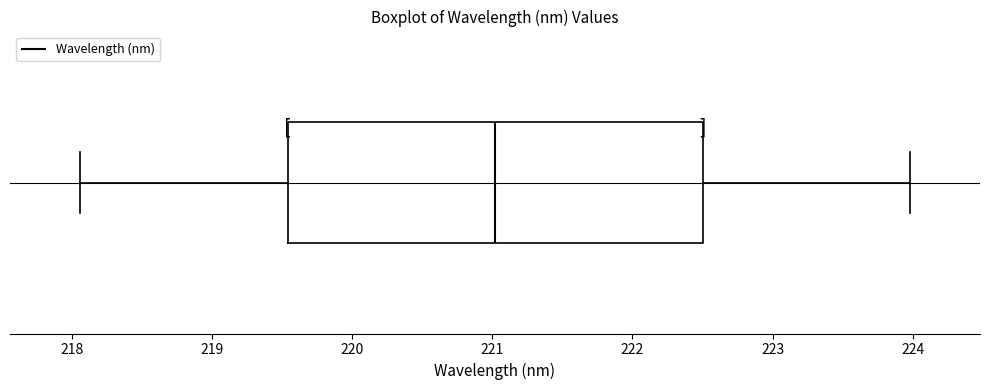

Transcribe this box plot: give where the median line is, the range the box spans, and where the two whiskers end, as read against the x-axis. The values are not printed on the chart, so give them approximately, as read against the axis.

median 221.0, box 219.5 to 222.5, whiskers 218.1 to 224.0